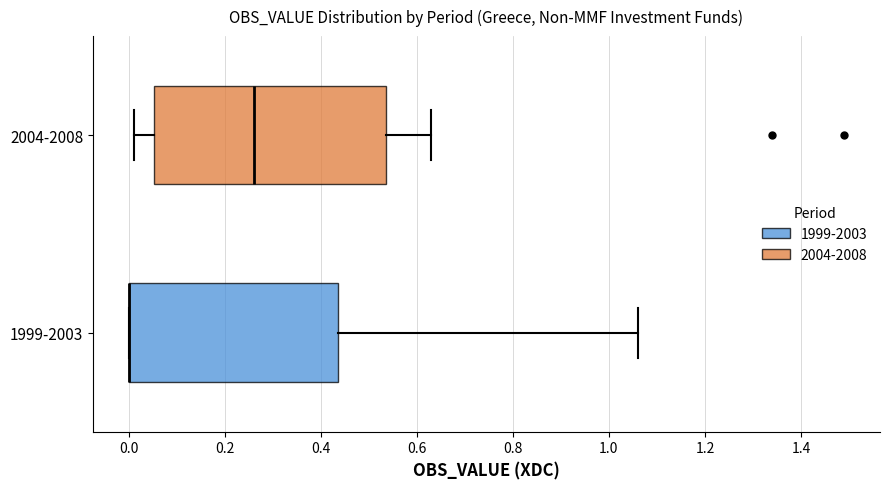

Reading bottom to top, transcribe this box plot: for each box, give where its median line is, the range the box spans, and where its two whiskers end, as read against the x-axis. The values are not printed on the chart, so give them approximately, as read against the axis.

1999-2003: median 0.00 (drawn on the box's left edge), box 0.00 to 0.44, whiskers 0.00 to 1.06
2004-2008: median 0.26, box 0.06 to 0.54, whiskers 0.02 to 0.64